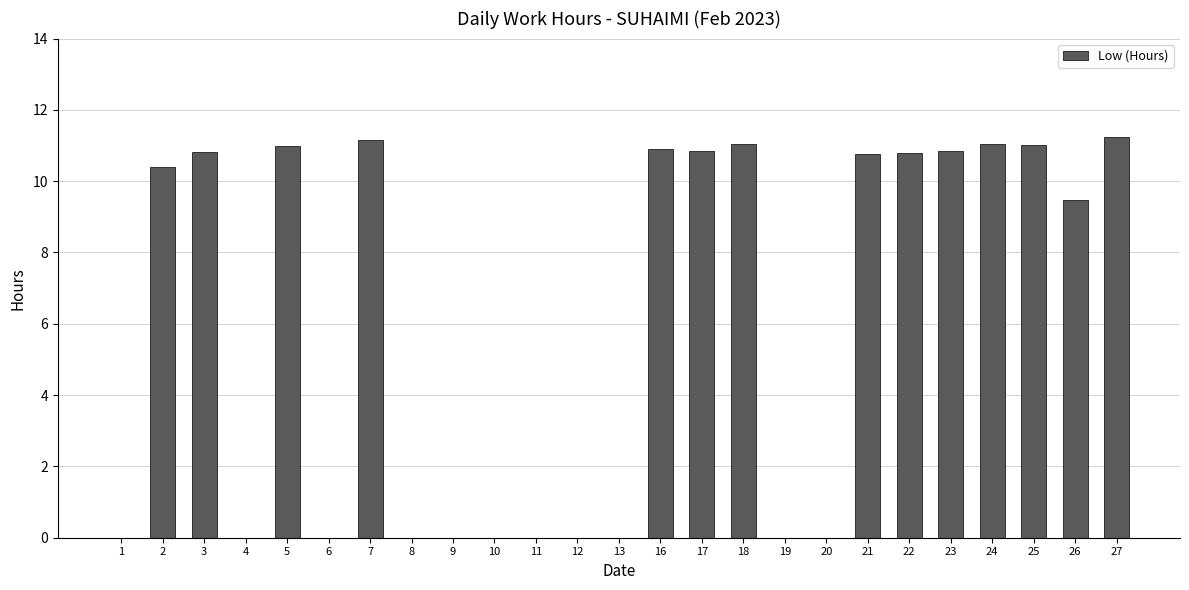

What is the sum of all values?

151.3